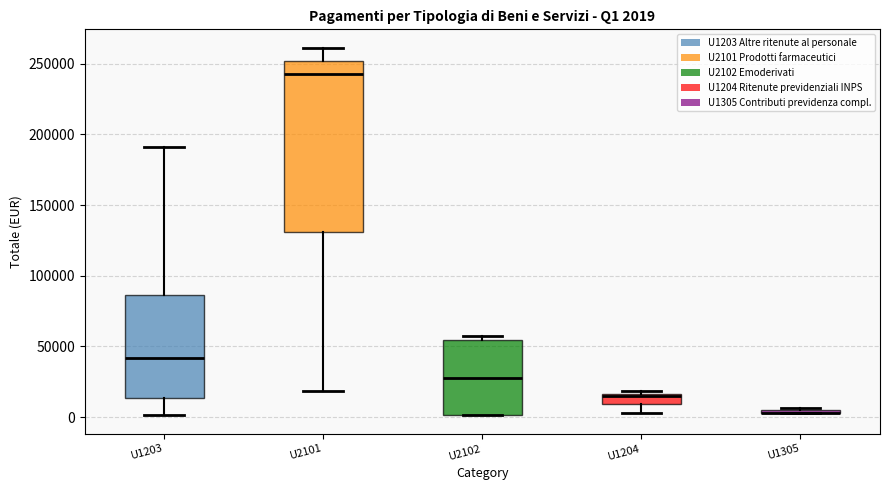

Which box is the tallest, from its lower edge to its upper edge?

U2101